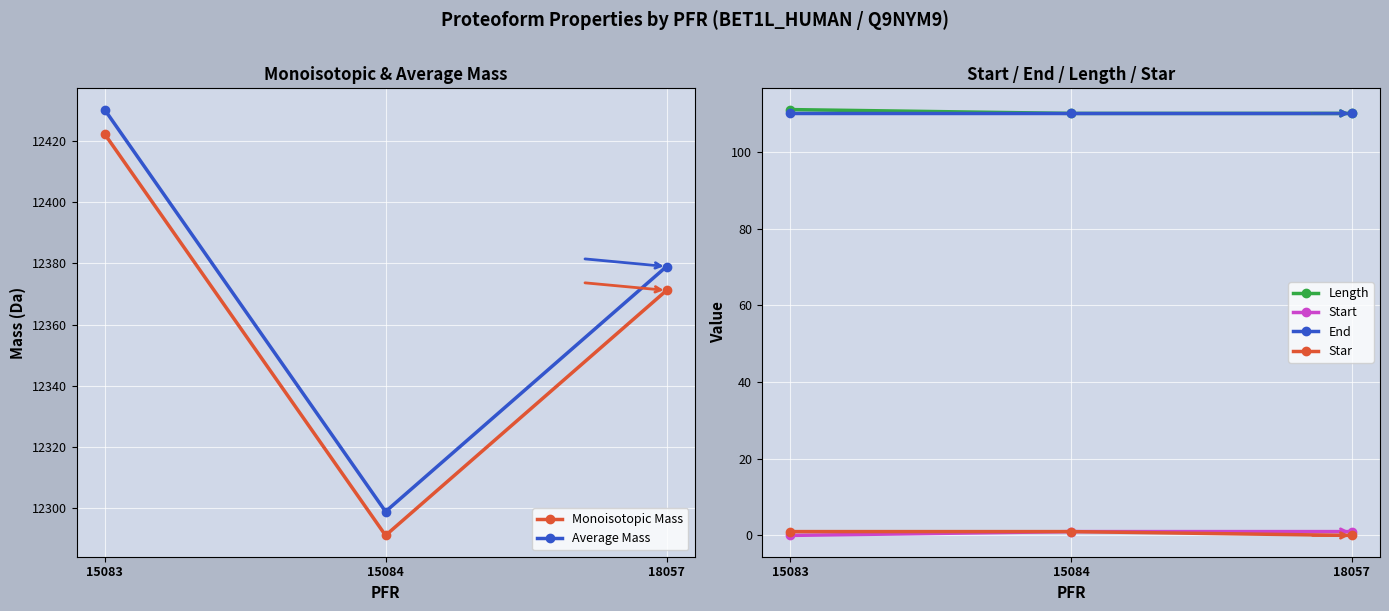

Reading left to right, what are all the values shown in this chart?

Monoisotopic Mass: 15083=12422.2	15084=12291.2	18057=12371.2
Average Mass: 15083=12430.2	15084=12299.0	18057=12379.0
Length: 15083=111.0	15084=110.0	18057=110.0
Start: 15083=0.0	15084=1.0	18057=1.0
End: 15083=110.0	15084=110.0	18057=110.0
Star: 15083=1.0	15084=1.0	18057=0.0